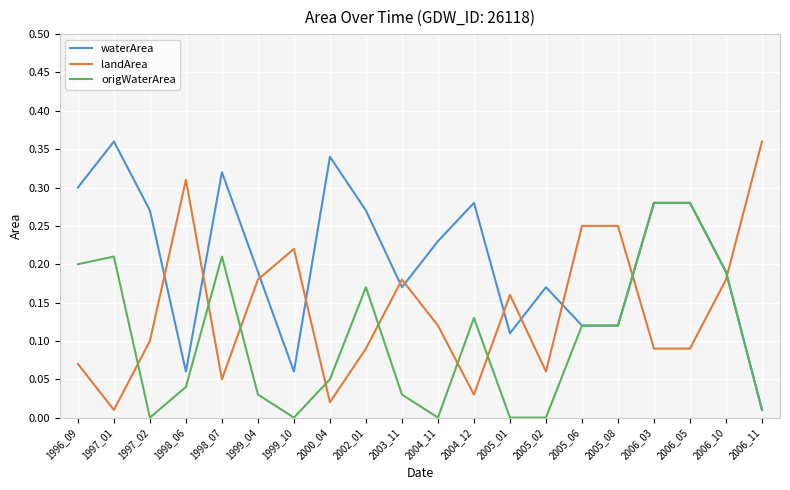

At which label does landArea reach its minimum?

1997_01